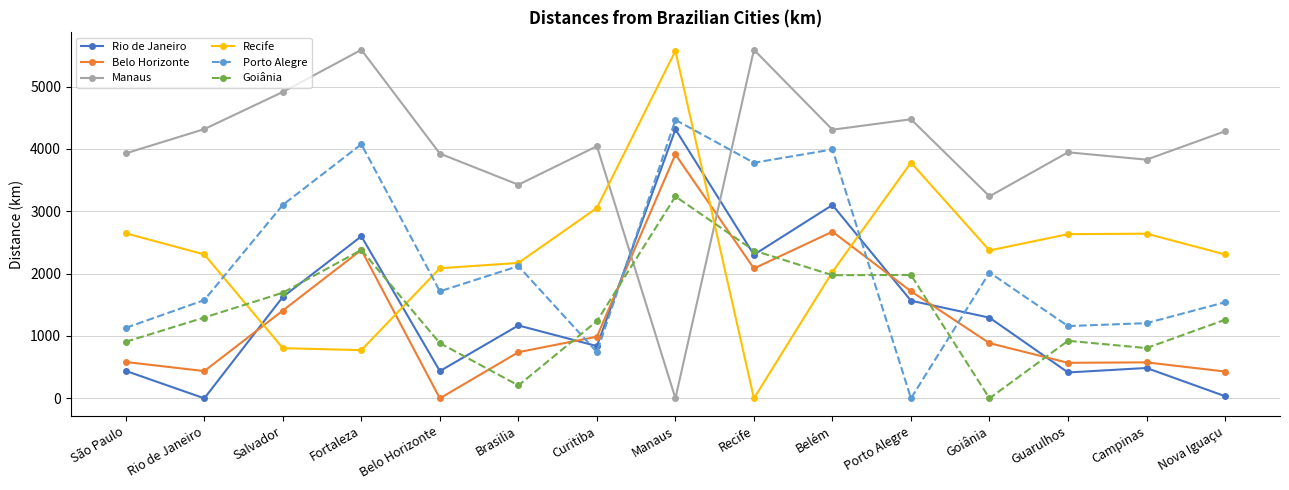

Which series has the largest total across all categories?

Manaus